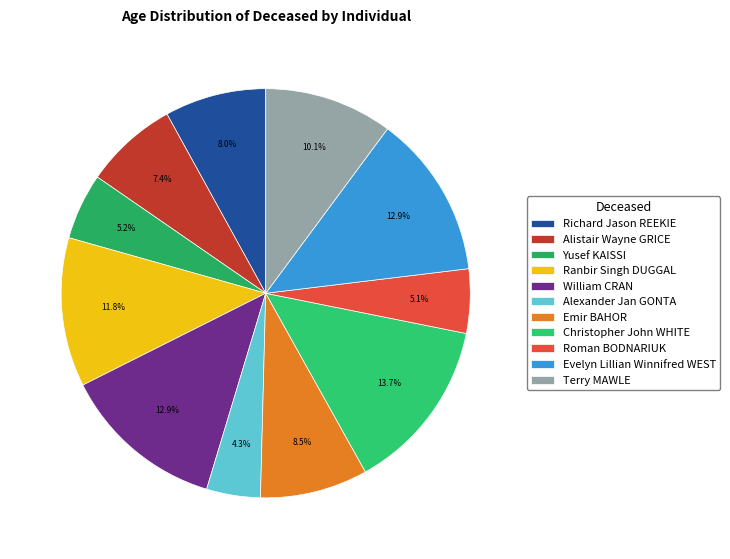

What is the change in value from Yusef KAISSI to William CRAN?

+47